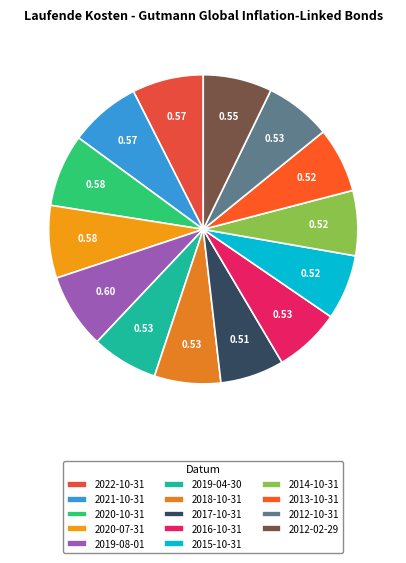

Between 2018-10-31 and 2014-10-31, which is larger?

2018-10-31